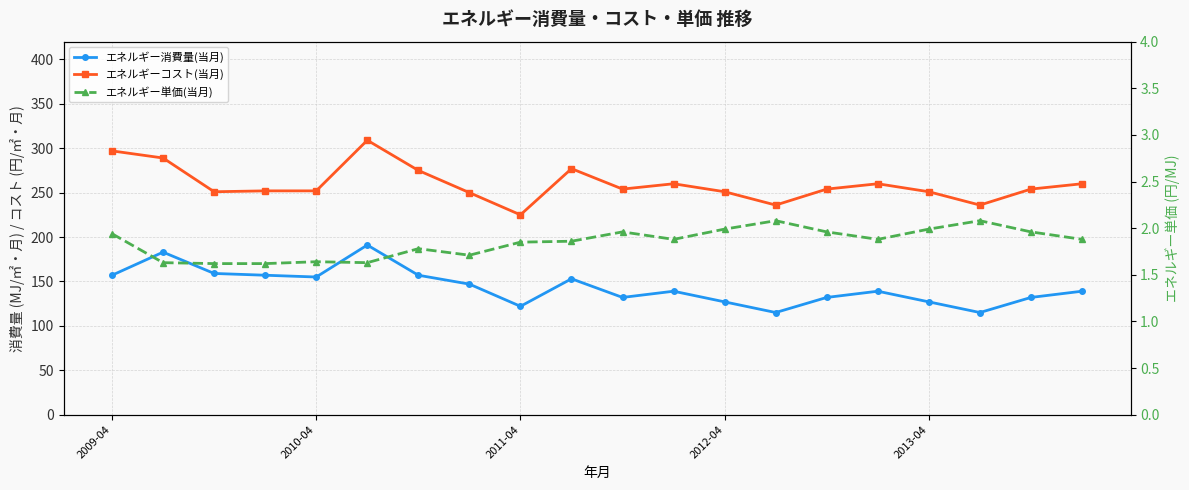

True or false: エネルギーコスト(当月) has more than 0 points higher than both neighbors.

True